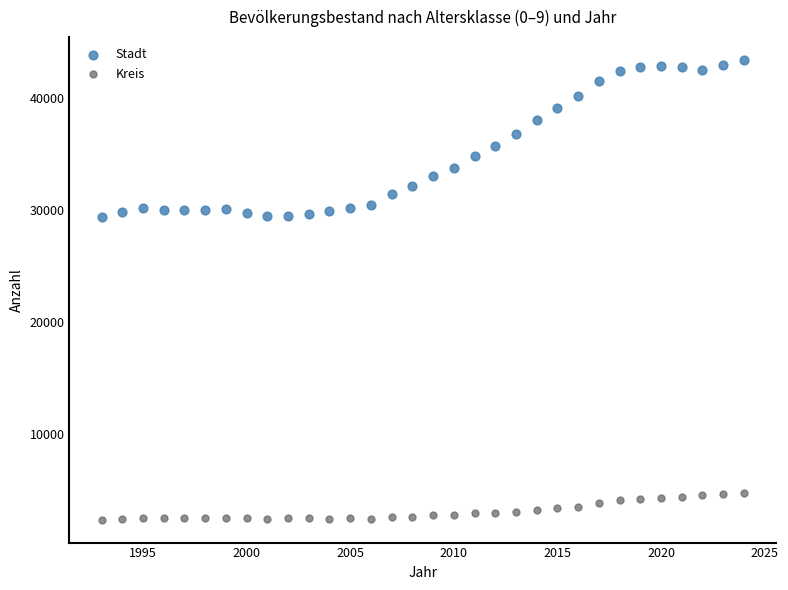

Across all data points, what is the range of X values (max minus min)?

31